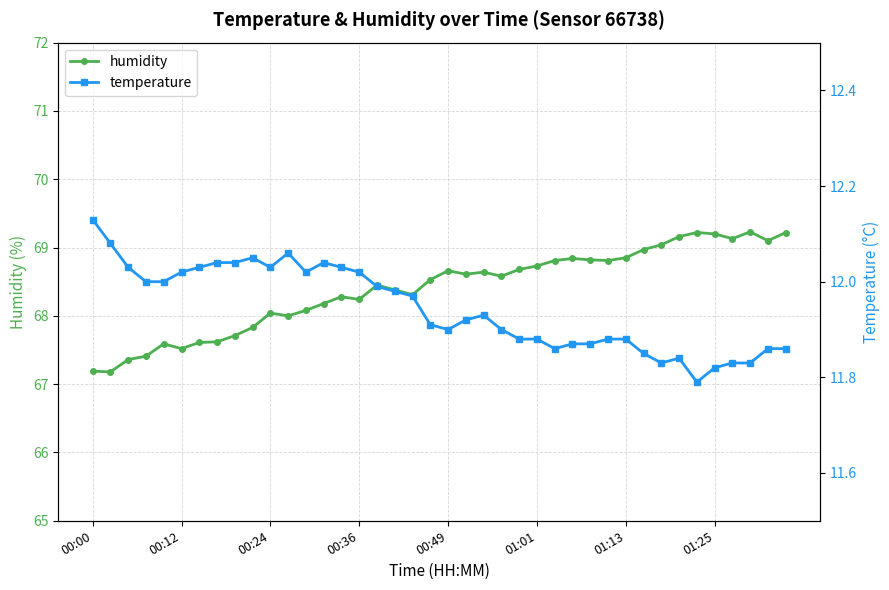

What is the difference between the highest and lowest values at 26?

57.0